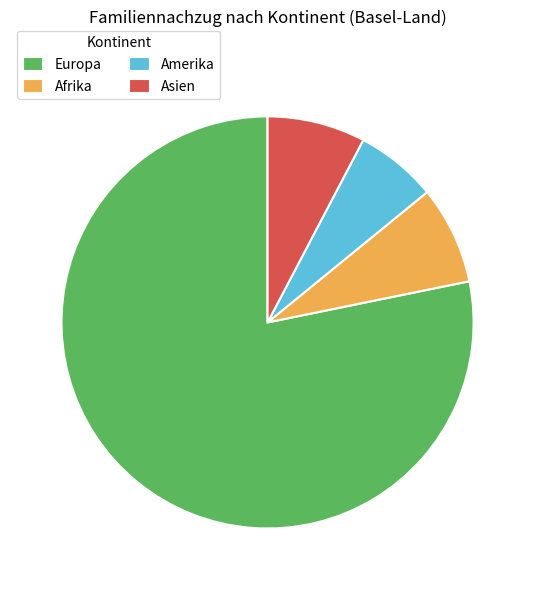

Do Europa and Amerika together represent more than half of the pie?

Yes